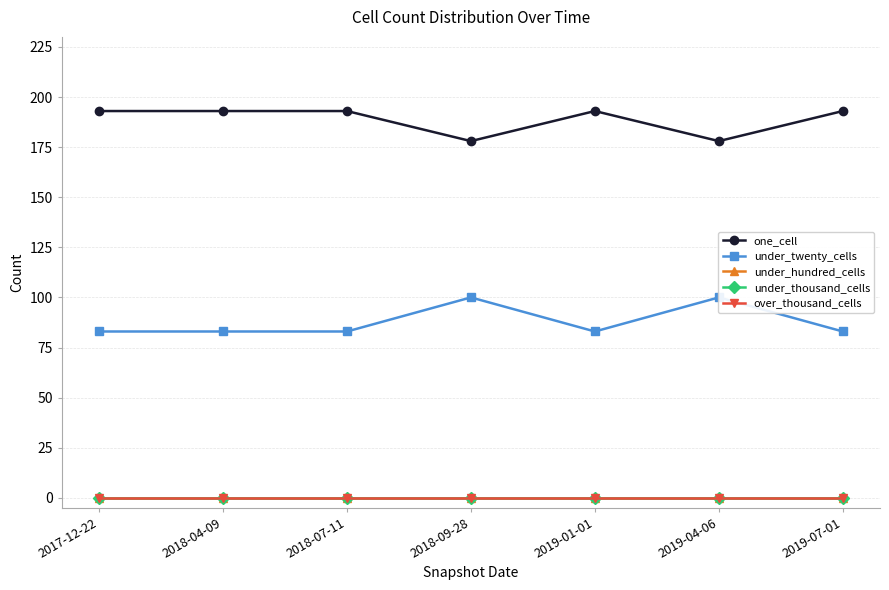

What is the maximum value shown in the chart?

193